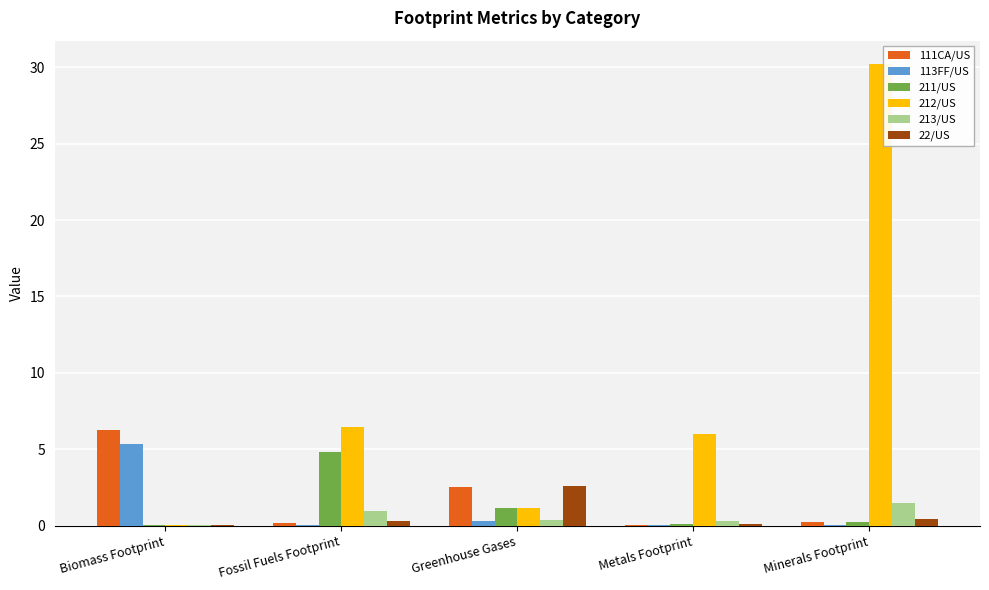

Which series has the largest total across all categories?

212/US